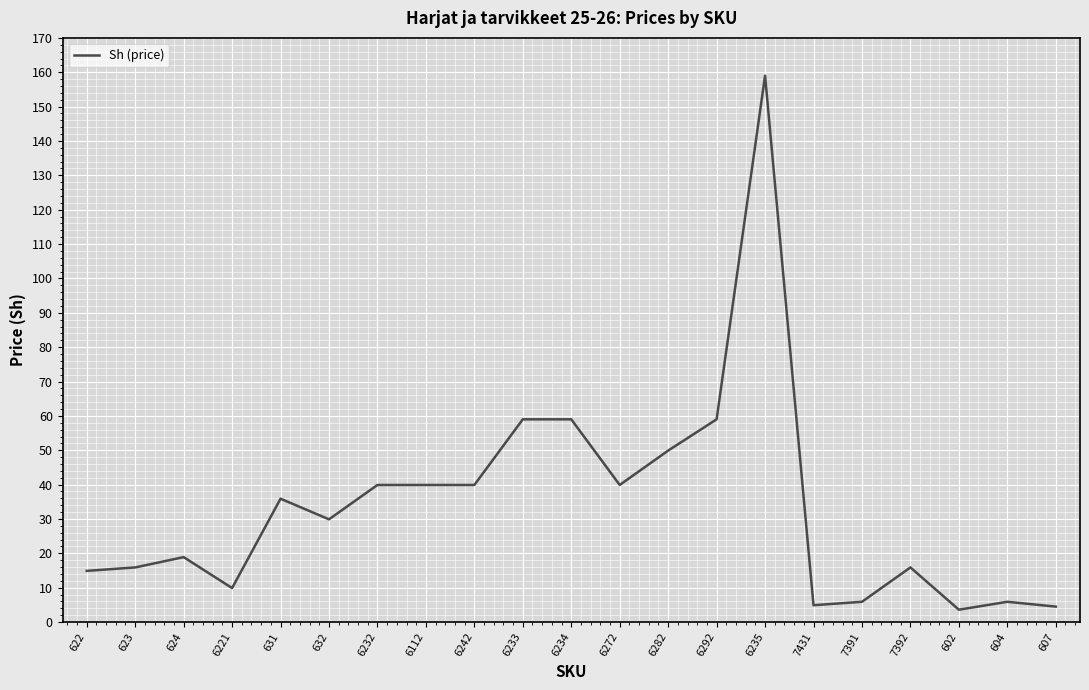

What position from the left is 6234?

11